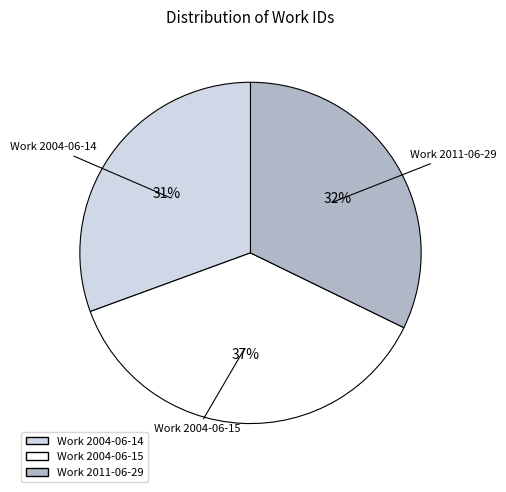

Is the sum of Work 2004-06-15 and Work 2011-06-29 greater than half?

Yes